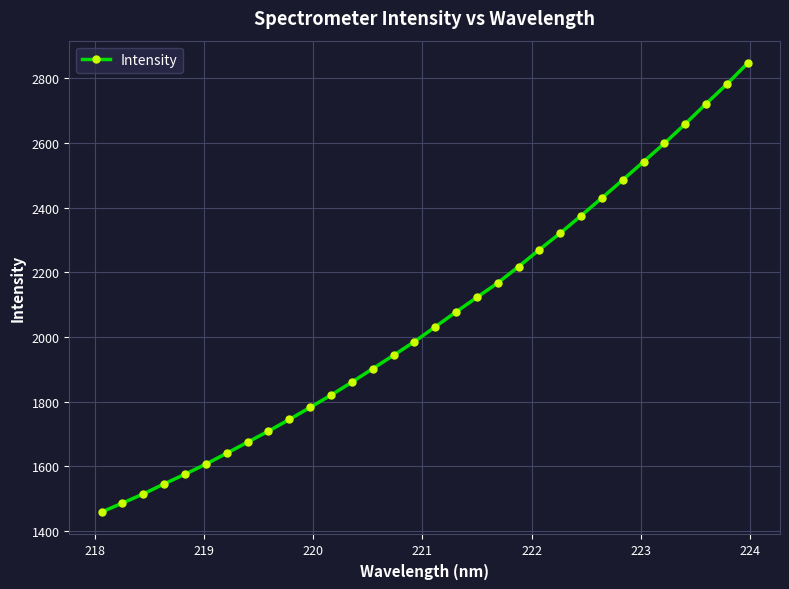

What is the value of the 14th point from the left?

1902.0